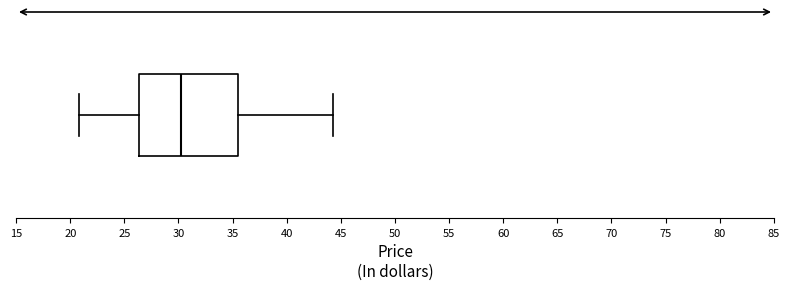

Where does the right whisker of the box end on the x-axis? The values are not printed on the chart, so give them approximately, as read against the axis.

44.5